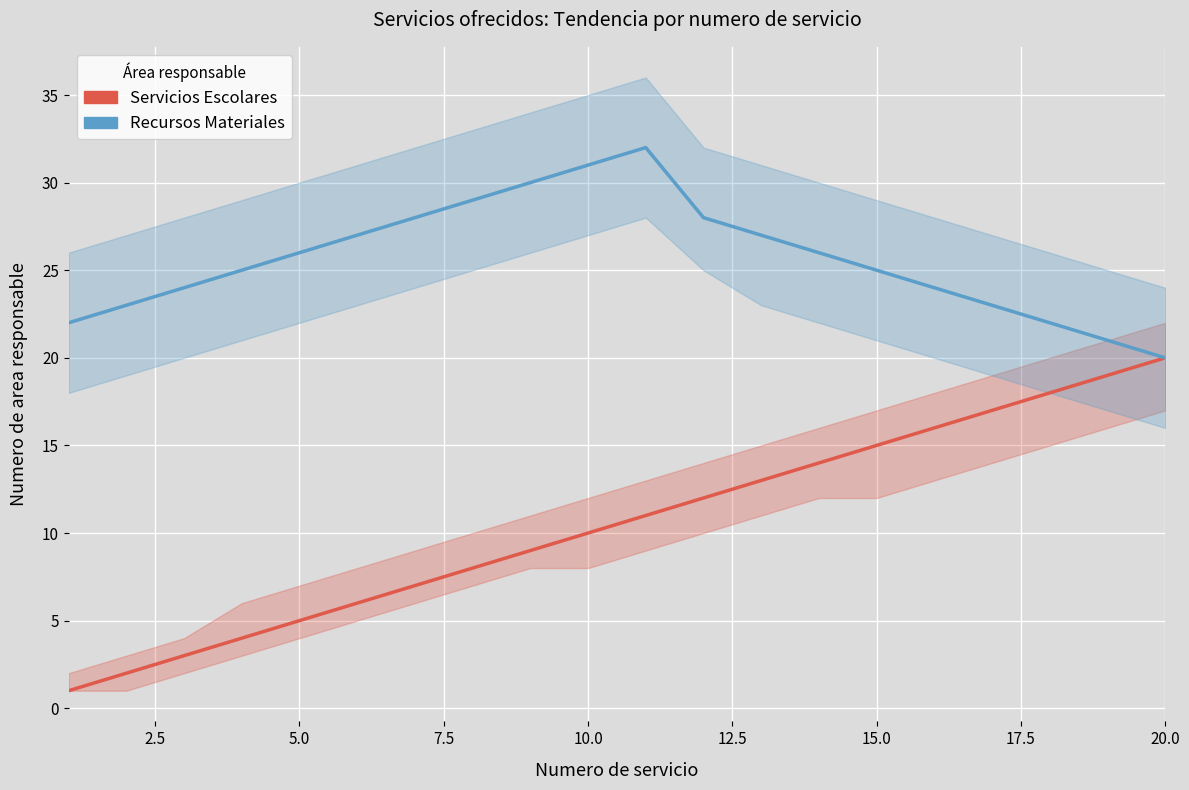

What is the average value of the Servicios Escolares series?

10